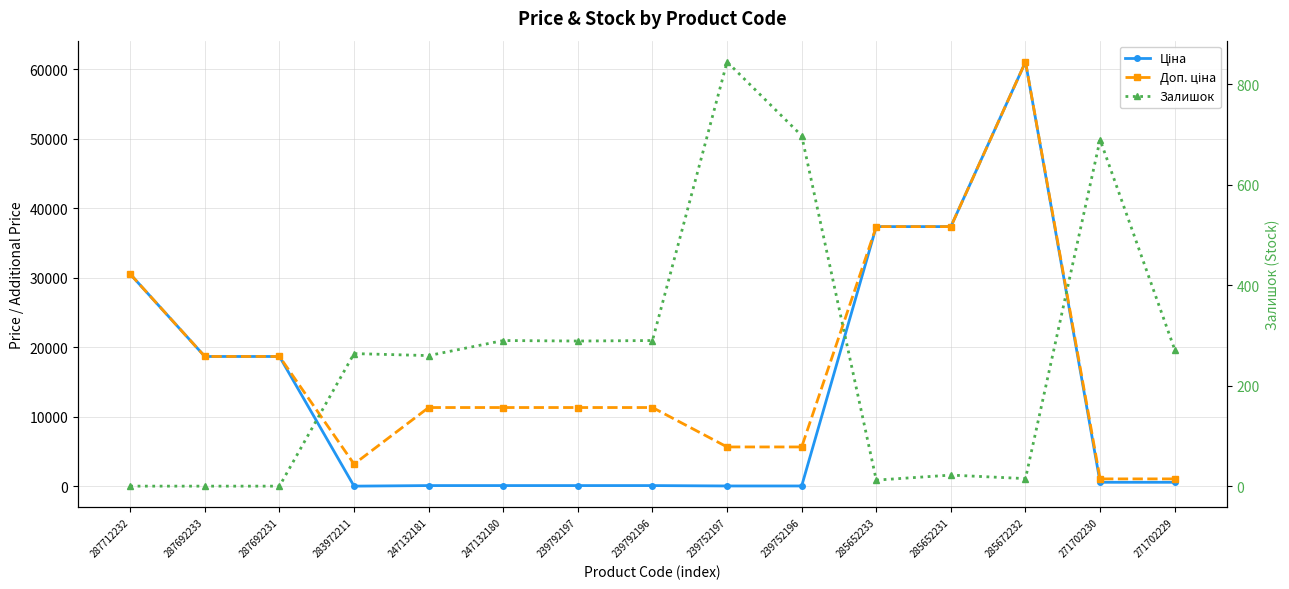

Reading right to left, list all the values displayed in this chart.

Ціна: 586.0	586.0	61024.7	37343.0	37343.0	56.7	56.7	113.3	113.3	113.3	113.3	32.0	18671.5	18671.5	30512.3
Доп. ціна: 1074.5	1074.5	61024.7	37343.0	37343.0	5667.0	5667.0	11334.0	11334.0	11334.0	11334.0	3205.0	18671.5	18671.5	30512.3
Залишок: 272.0	690.0	15.0	22.0	12.0	698.0	845.0	290.0	289.0	290.0	260.0	264.0	0.0	0.0	0.0